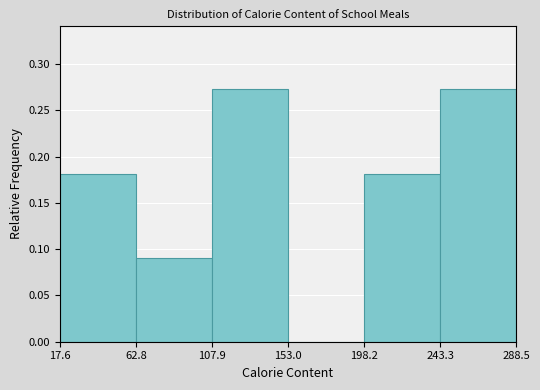

Reading left to right, transcribe this chart: for each bar, give the range it covers on the x-axis and its height. The values are not printed on the chart, so give them approximately, as read against the axis.

17.6 to 62.8: 0.180
62.8 to 107.9: 0.090
107.9 to 153.0: 0.275
153.0 to 198.2: 0
198.2 to 243.3: 0.180
243.3 to 288.5: 0.275